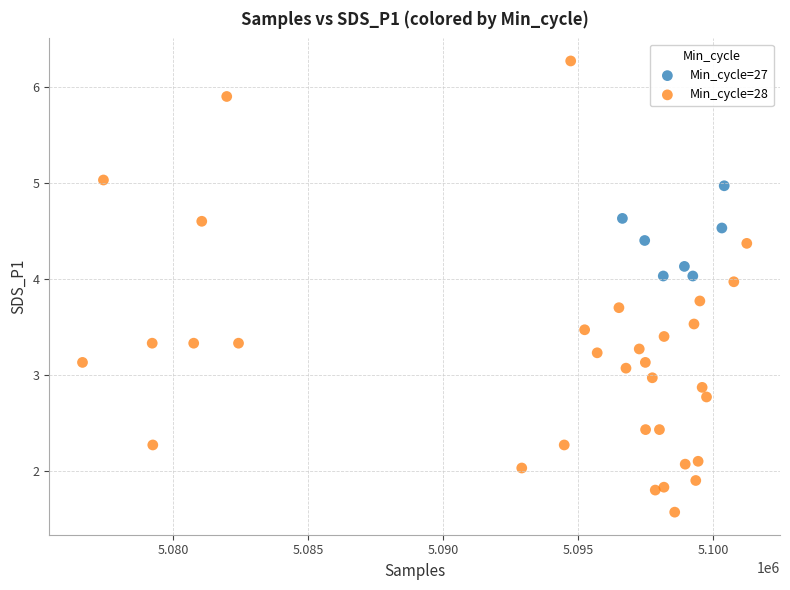

Which series reaches the maximum Y coordinate?

Min_cycle=28